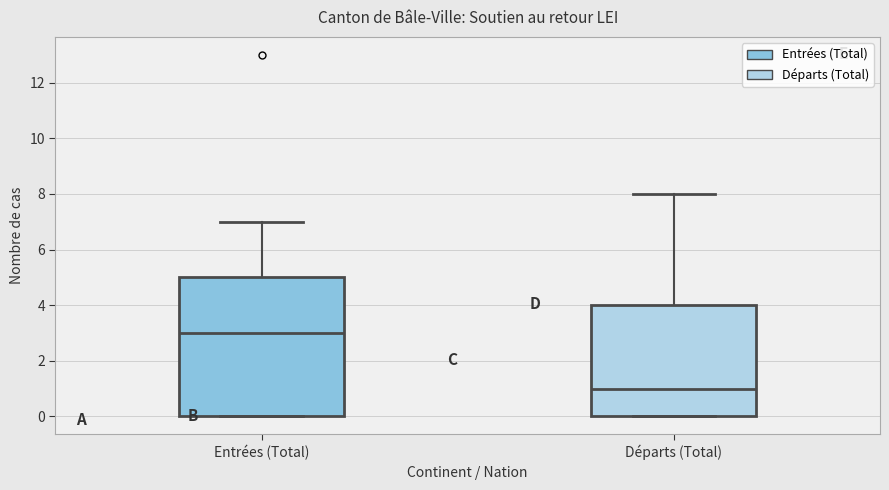

Reading left to right, transcribe this box plot: for each box, give where its median line is, the range the box spans, and where its two whiskers end, as read against the y-axis. The values are not printed on the chart, so give them approximately, as read against the axis.

Entrées (Total): median 3, box 0 to 5, whiskers 0 to 7
Départs (Total): median 1, box 0 to 4, whiskers 0 to 8